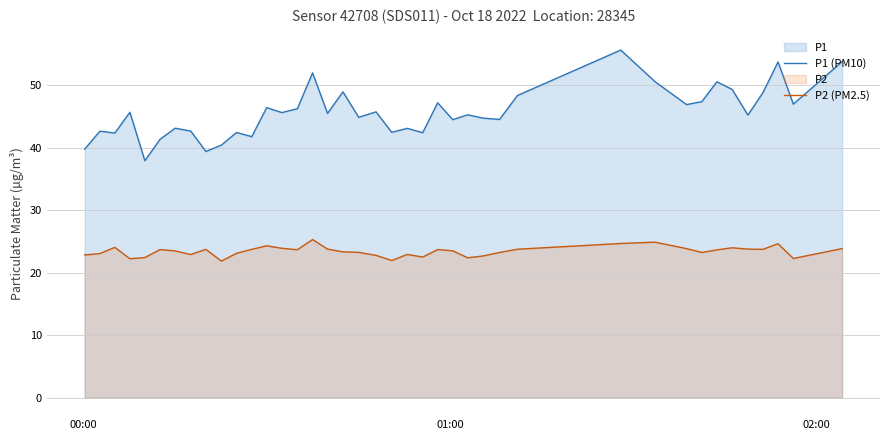

How many data points in P2 (PM2.5) are above 23?

28